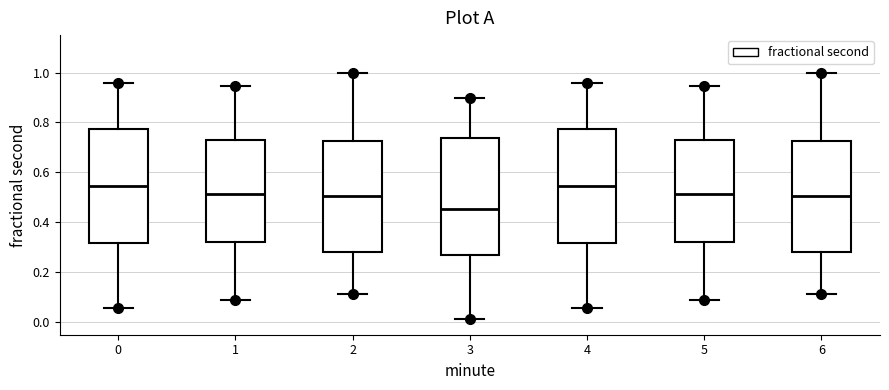

Where does the lower whisker of the box at x = 4 end on the y-axis? The values are not printed on the chart, so give them approximately, as read against the axis.

0.06